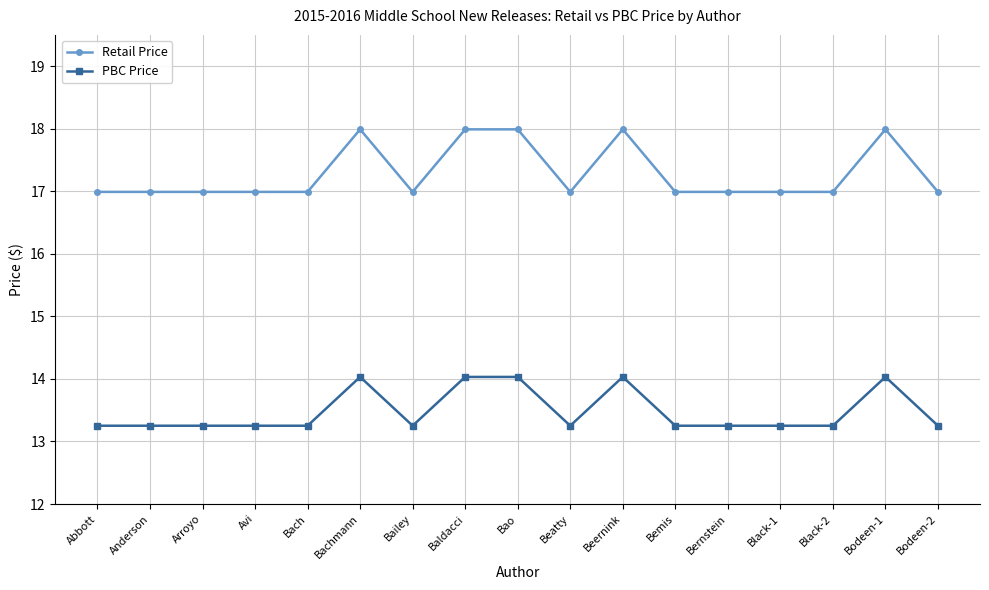

The PBC Price series shows 8.6 at Bachmann. True or false?

False